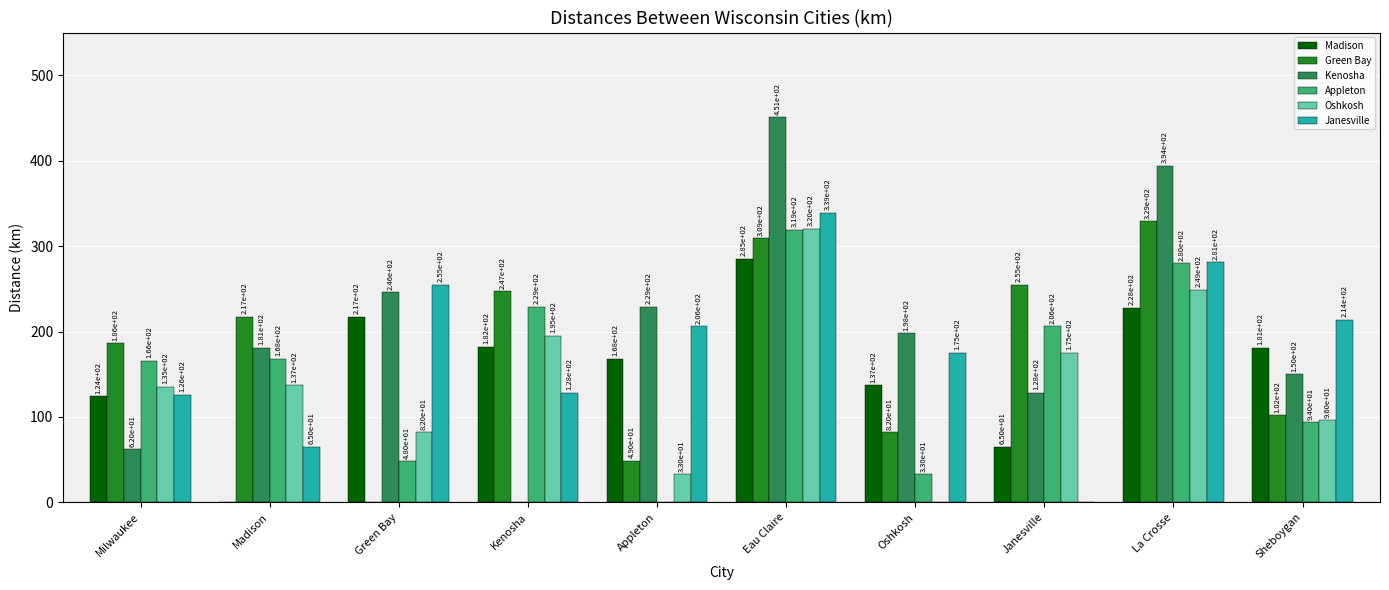

What is the highest value of the Appleton series?

319